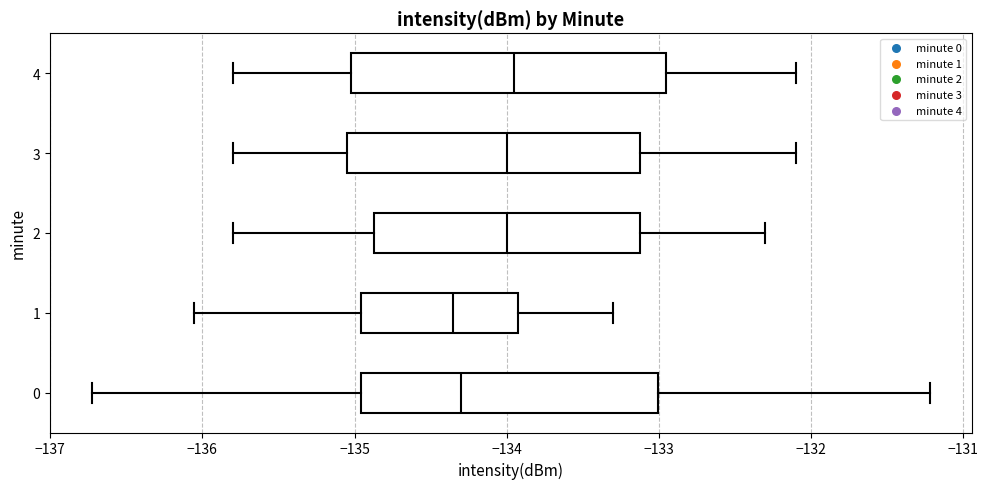

Where is the right edge of the box at y = 3 on the x-axis? The values are not printed on the chart, so give them approximately, as read against the axis.

-133.1